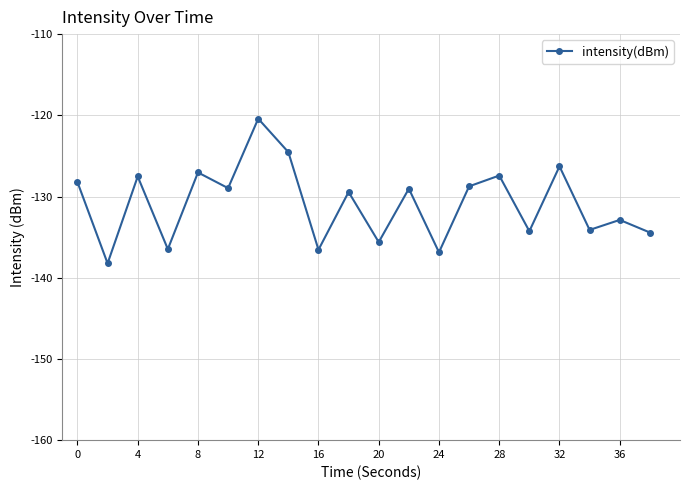

True or false: there are more than 0 points higher than both neighbors.

True